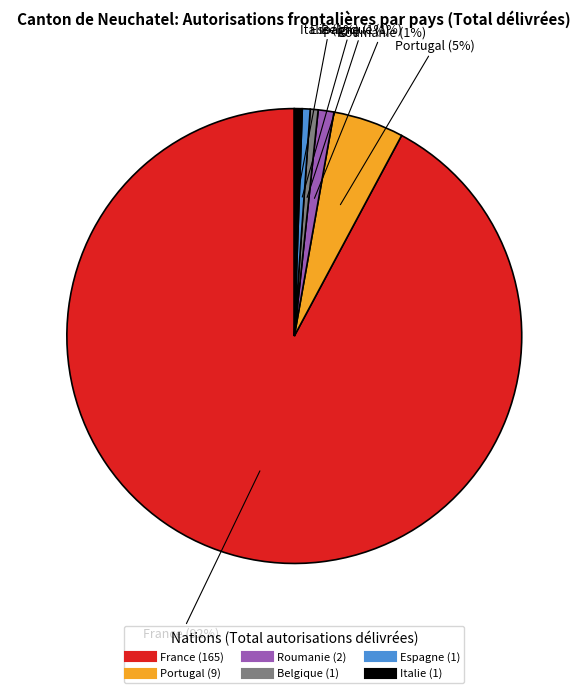

Which category has the biggest portion of the pie?

France